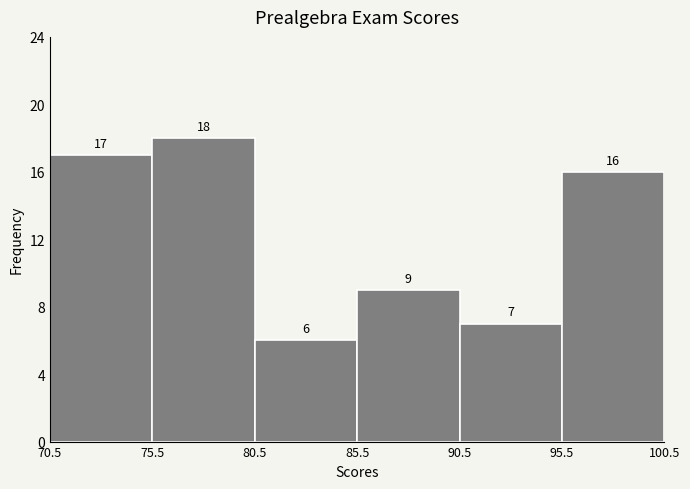

Reading left to right, transcribe this chart: for each bar, give the range it covers on the x-axis and its height.

70.5 to 75.5: 17
75.5 to 80.5: 18
80.5 to 85.5: 6
85.5 to 90.5: 9
90.5 to 95.5: 7
95.5 to 100.5: 16